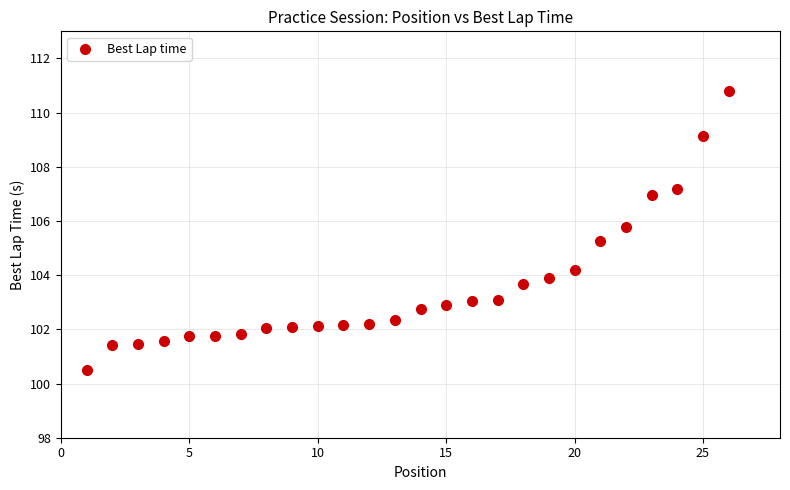

What is the range of X values (max minus min)?

25.0